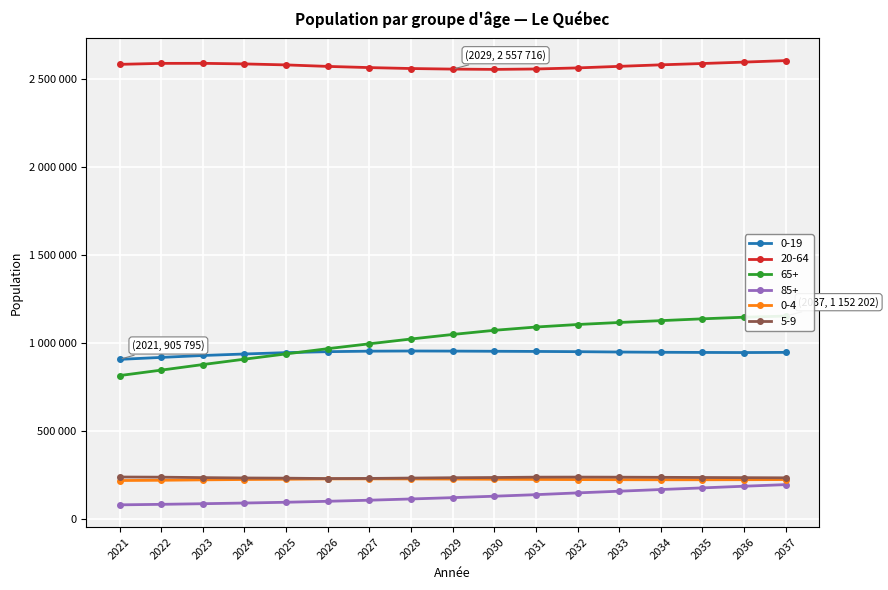

Rank the series by their maximum value, from lowest to highest.

85+, 0-4, 5-9, 0-19, 65+, 20-64